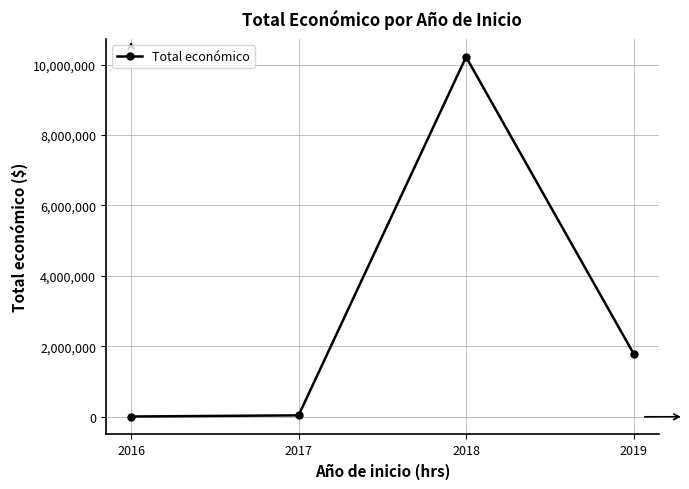

Is it true that the value at 2018 is 5499228?

False